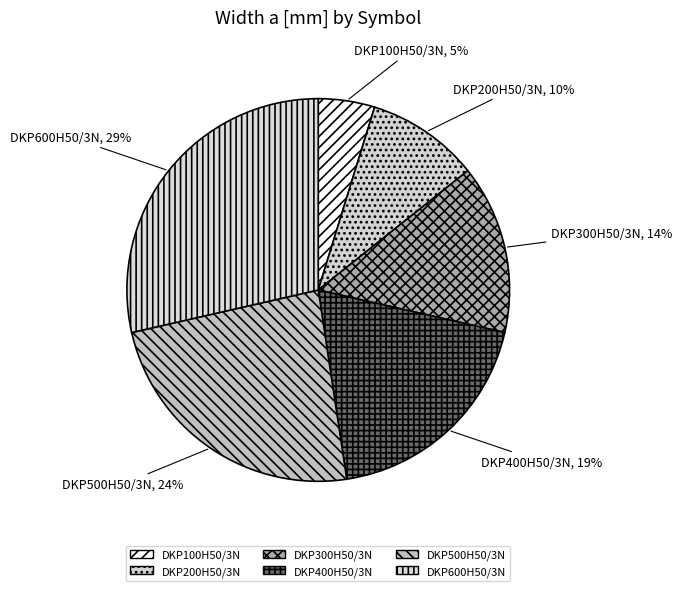

Does DKP400H50/3N represent more than half of the total?

No